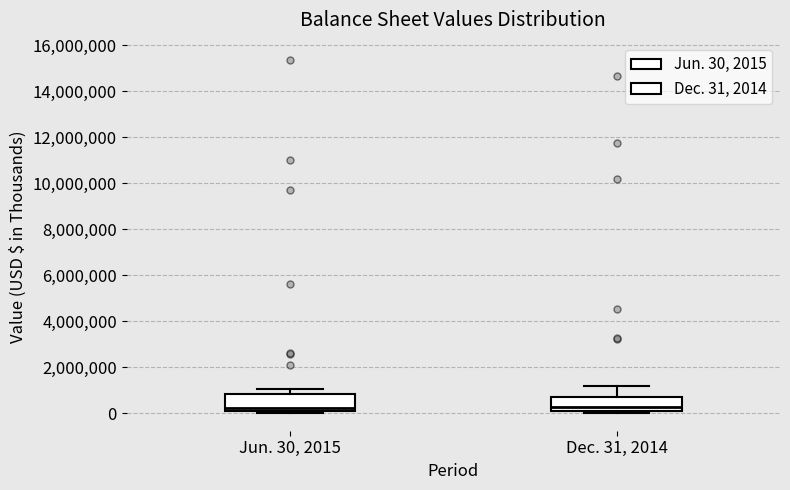

Reading left to right, read every box against the y-axis: the position of its median line, the range the box covers, and the ends of its whiskers. The values are not printed on the chart, so give them approximately, as read against the axis.

Jun. 30, 2015: median 200000, box 0 to 800000, whiskers 0 (just below the box's lower edge) to 1000000
Dec. 31, 2014: median 200000, box 0 to 800000, whiskers 0 (just below the box's lower edge) to 1200000